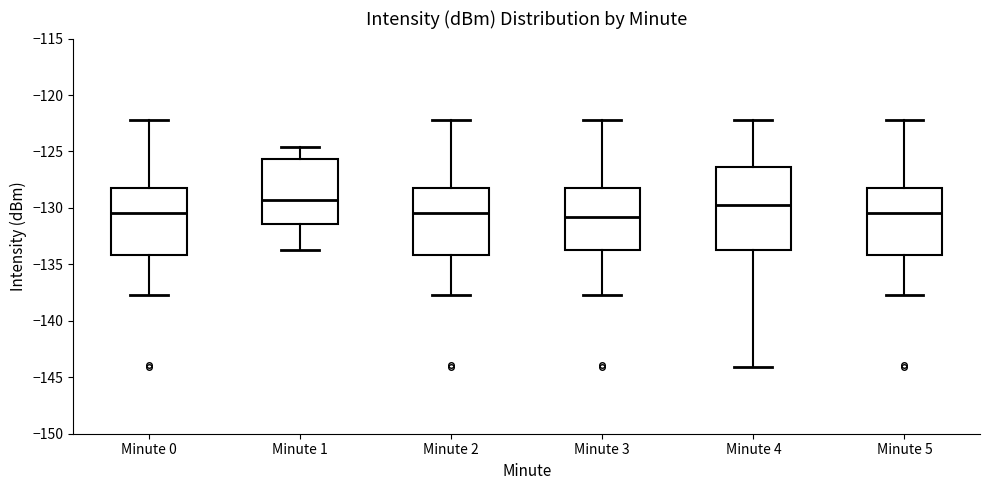

Reading left to right, transcribe this box plot: for each box, give where its median line is, the range the box spans, and where its two whiskers end, as read against the y-axis. The values are not printed on the chart, so give them approximately, as read against the axis.

Minute 0: median -130.5, box -134.0 to -128.5, whiskers -138.0 to -122.0
Minute 1: median -129.5, box -131.5 to -125.5, whiskers -133.5 to -124.5
Minute 2: median -130.5, box -134.0 to -128.5, whiskers -138.0 to -122.0
Minute 3: median -131.0, box -134.0 to -128.5, whiskers -138.0 to -122.0
Minute 4: median -130.0, box -134.0 to -126.5, whiskers -144.0 to -122.0
Minute 5: median -130.5, box -134.0 to -128.5, whiskers -138.0 to -122.0